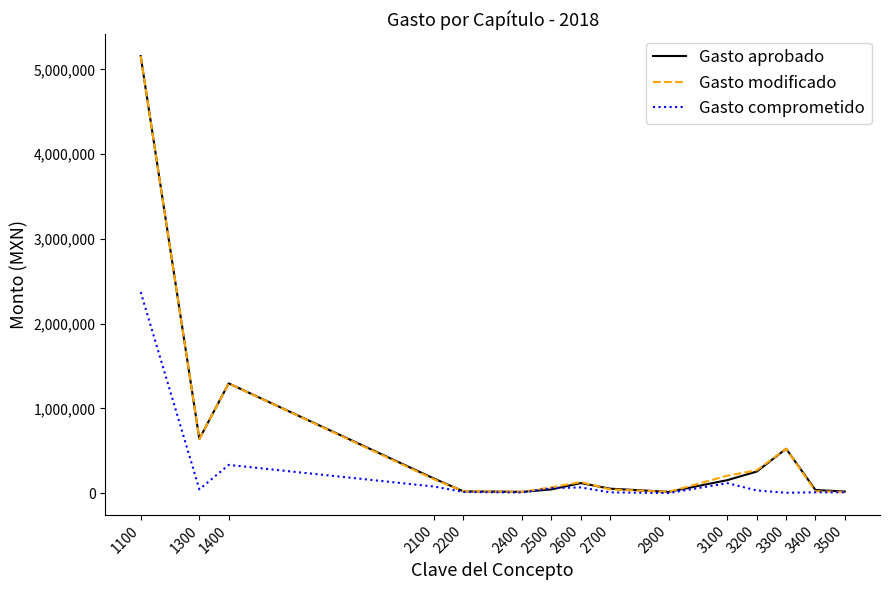

What is the maximum value for Gasto modificado?

5156566.0